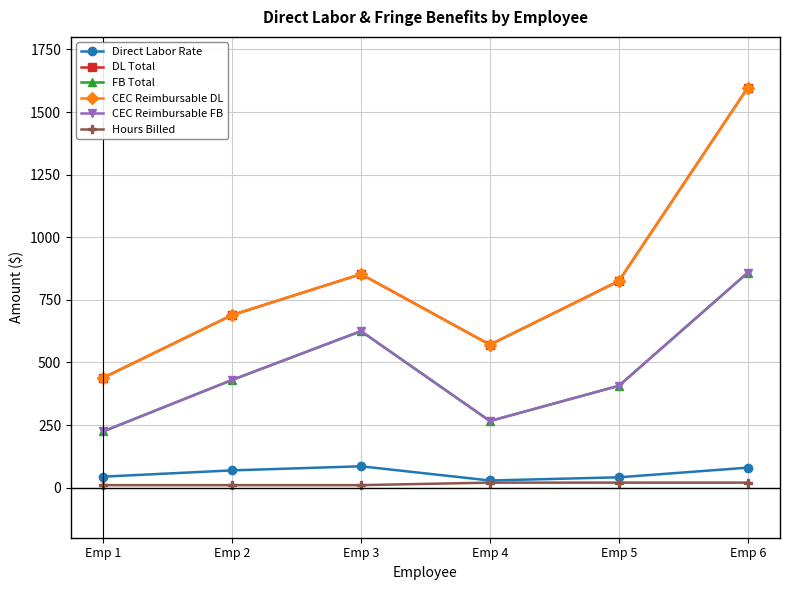

At which category does CEC Reimbursable DL reach its first local peak?

Emp 3